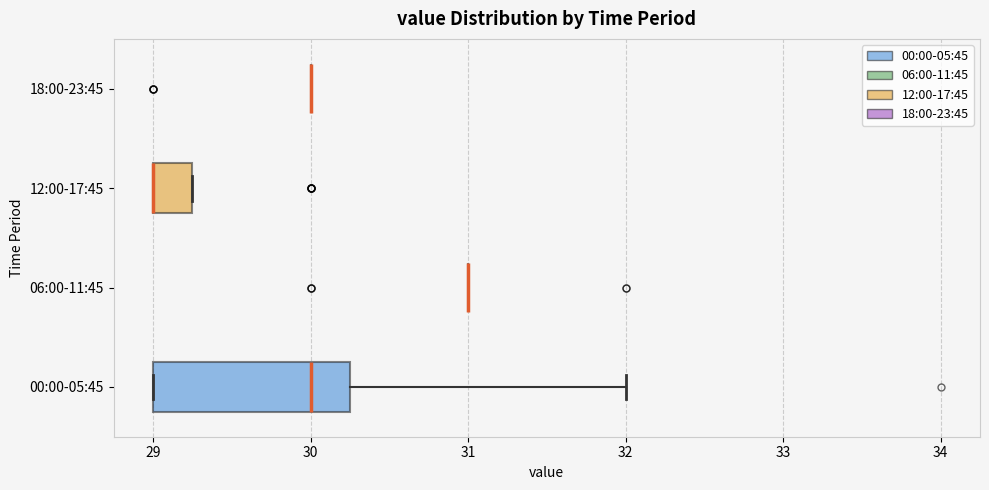

Reading bottom to top, read every box against the x-axis: the position of its median line, the range the box covers, and the ends of its whiskers. The values are not printed on the chart, so give them approximately, as read against the axis.

00:00-05:45: median 30.0, box 29.0 to 30.3, whiskers 29.0 to 32.0
06:00-11:45: box collapsed to a line at 31.0, whiskers 31.0 to 31.0
12:00-17:45: median 29.0 (drawn on the box's left edge), box 29.0 to 29.3, whiskers 29.0 to 29.3
18:00-23:45: box collapsed to a line at 30.0, whiskers 30.0 to 30.0